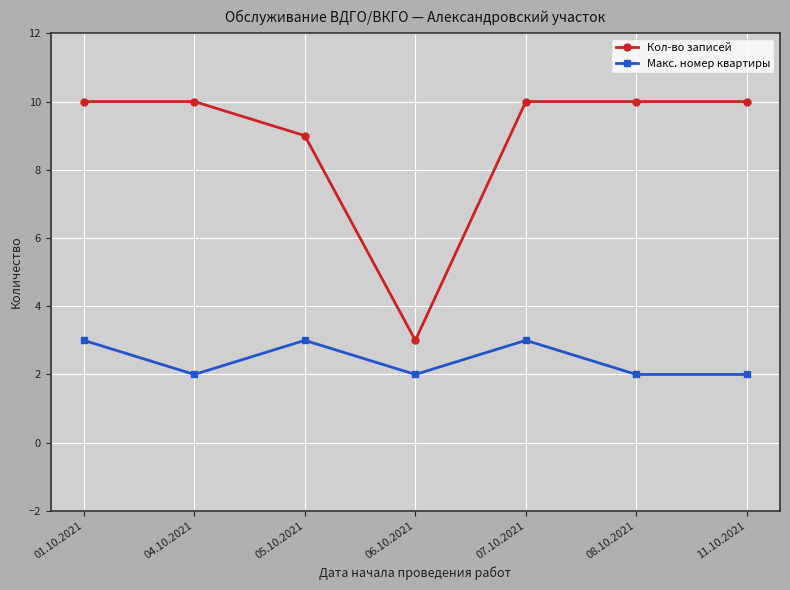

True or false: Кол-во записей and Макс. номер квартиры intersect in this chart.

False